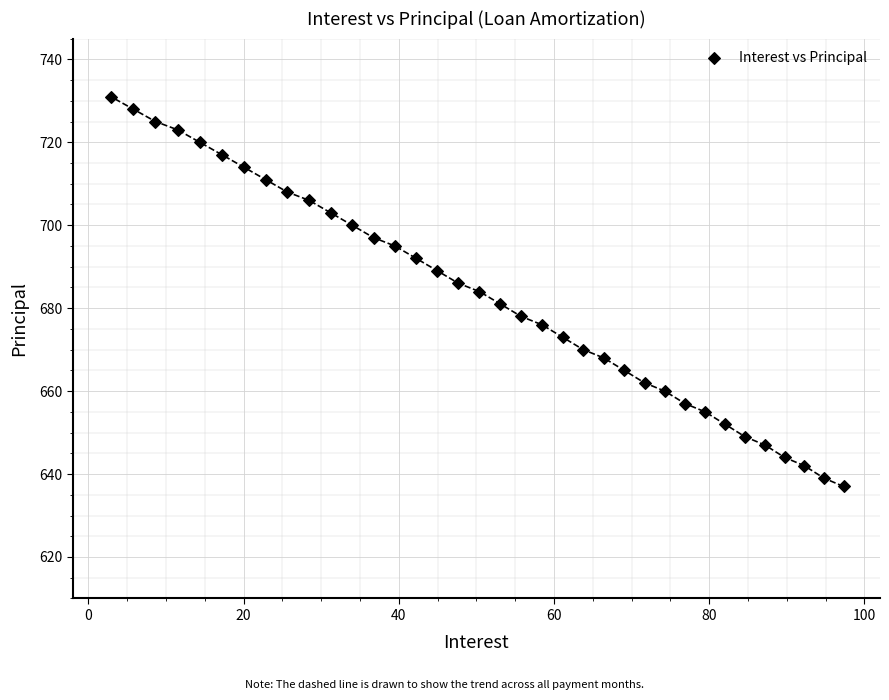

What is the range of Y values (max minus min)?

94